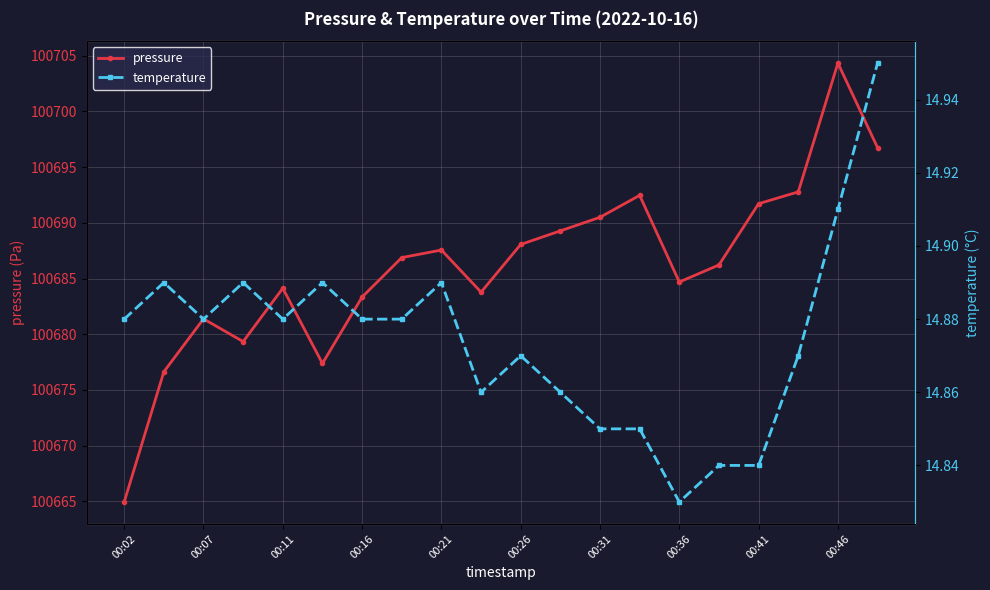

True or false: temperature and pressure cross at least once.

False